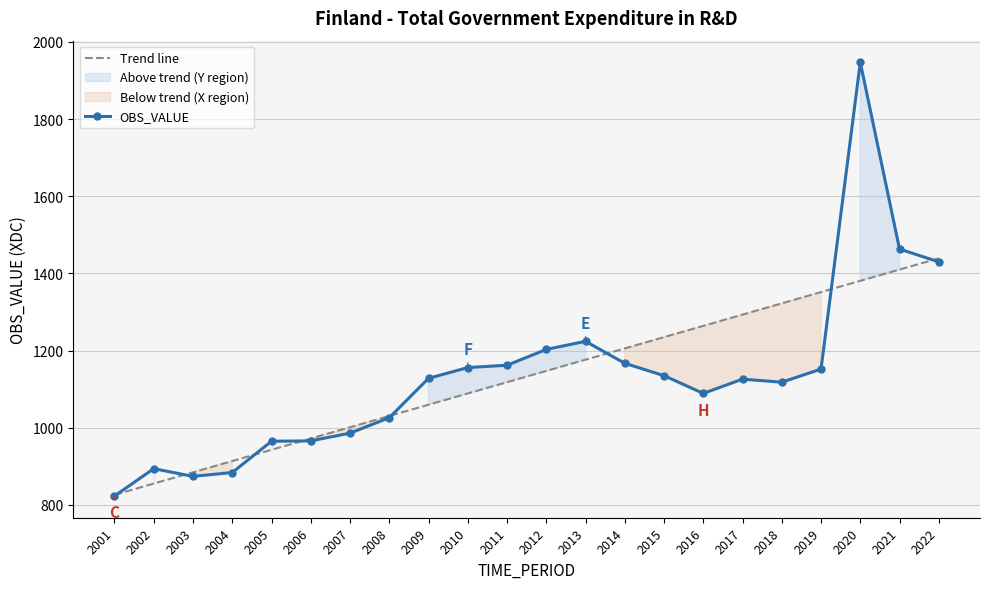

Between 2003 and 2004, which is larger?

2004